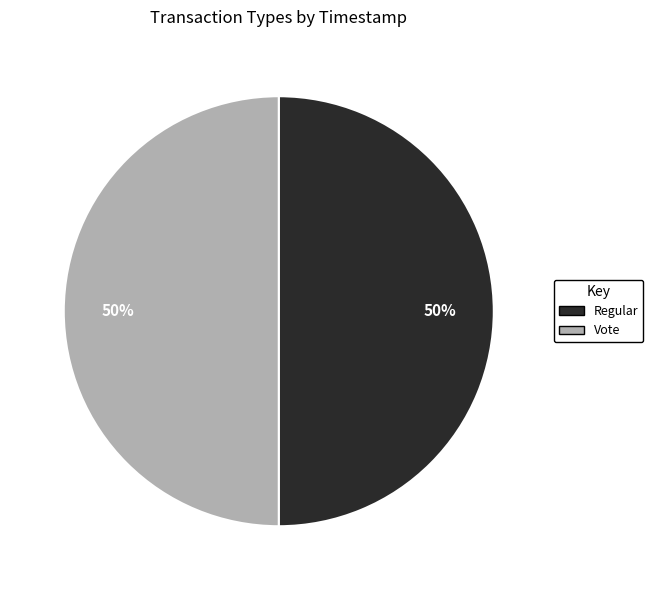

What is the ratio of the value at Regular to the value at Vote?

1.0